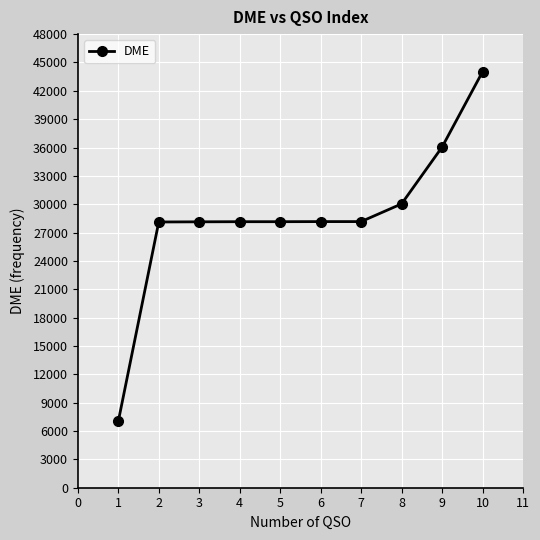

The chart shows a value of 50099 at 5. True or false?

False